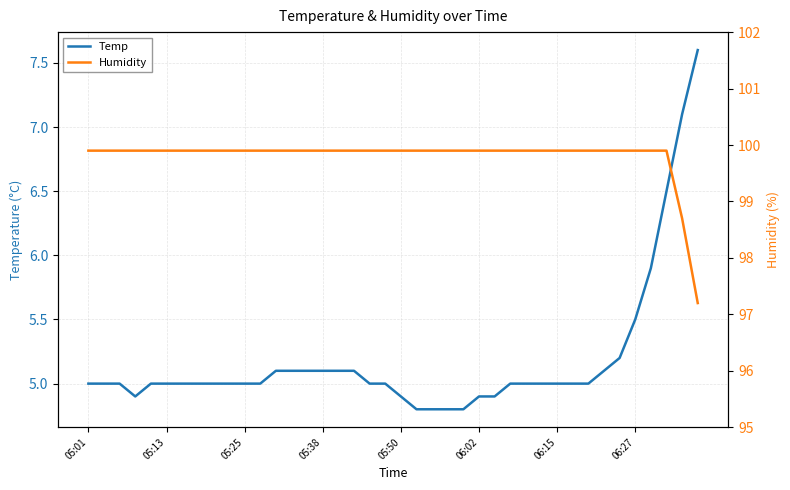

True or false: Temp and Humidity intersect in this chart.

False